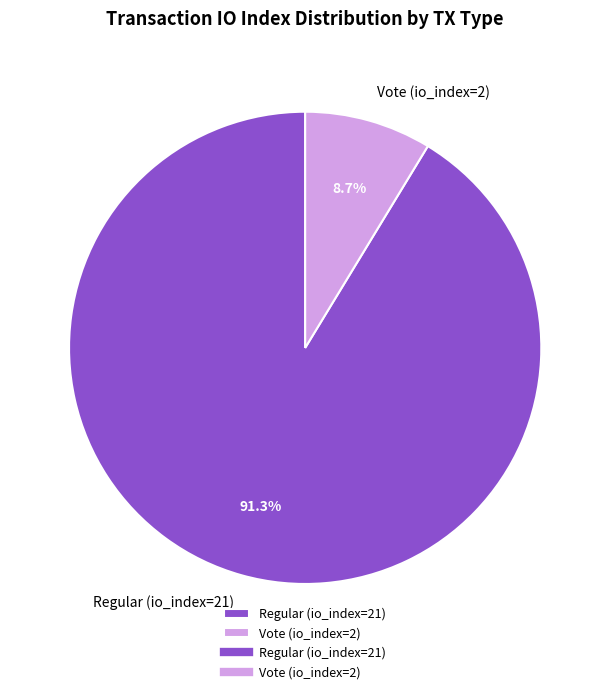

Between Regular (io_index=21) and Vote (io_index=2), which is larger?

Regular (io_index=21)